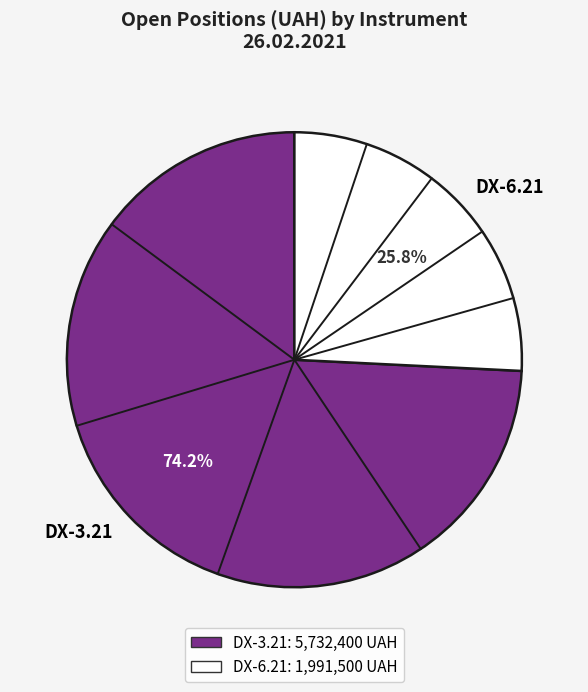

Rank the categories by value from lowest to highest.

DX-6.21, DX-3.21